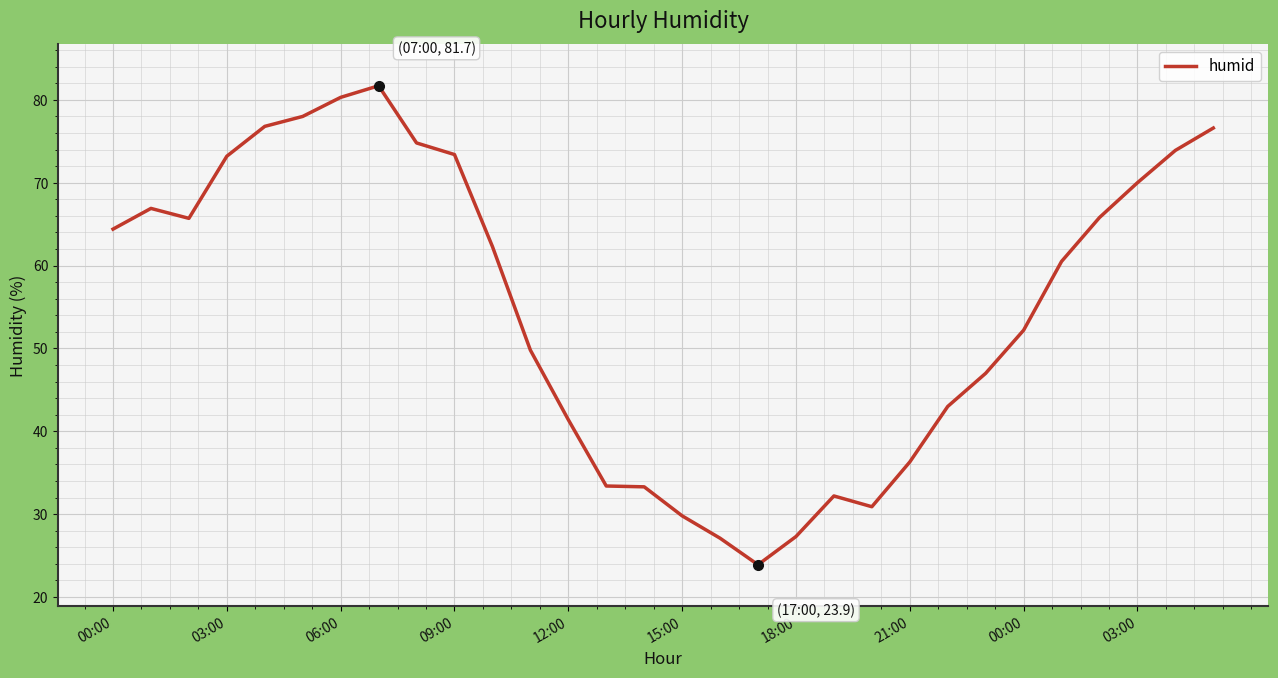

Does the chart display data point markers on the line(s)?

No